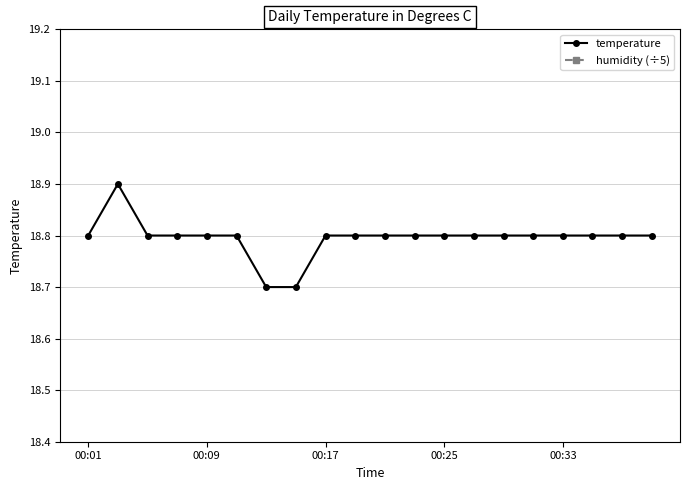

True or false: temperature has a value of 25.5 at 18.

False